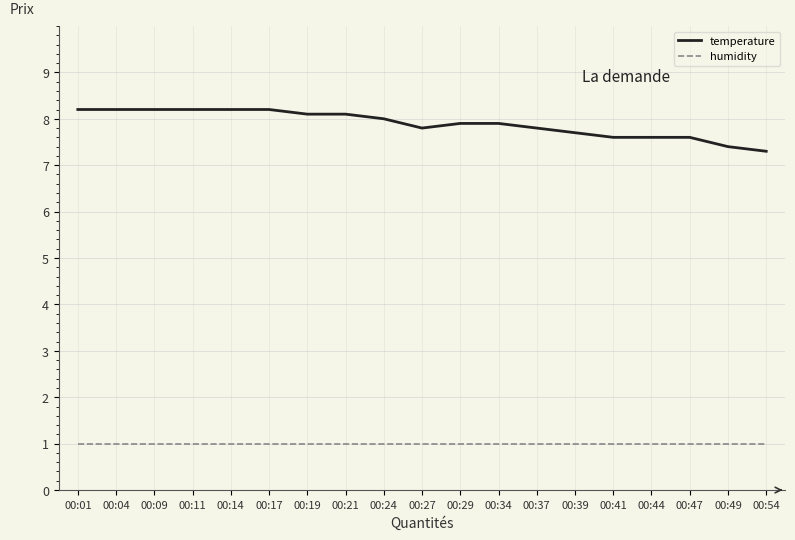

What is the smallest value displayed?

1.0